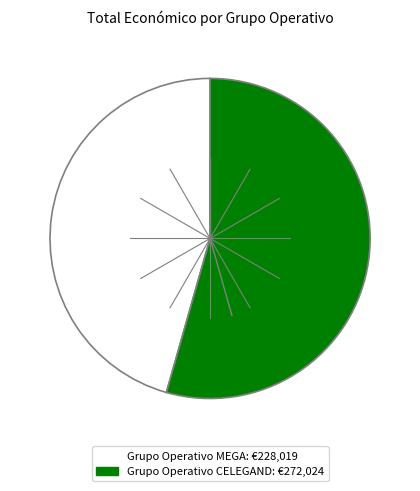

Which category has the smallest portion of the pie?

Grupo Operativo MEGA